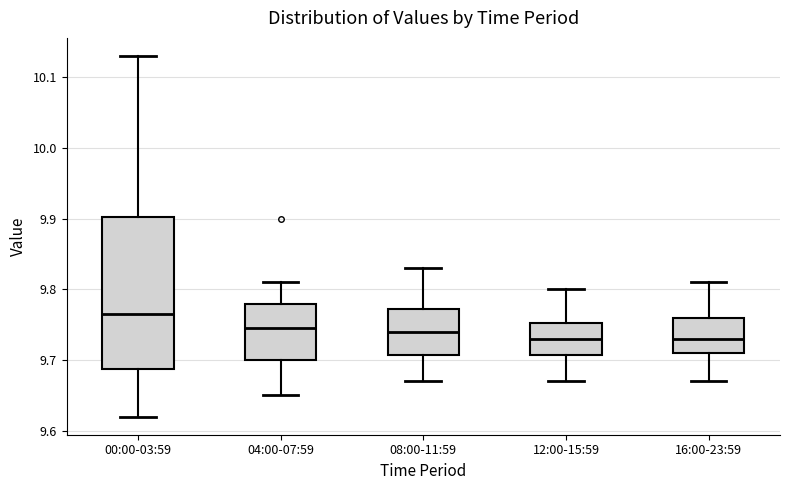

Reading left to right, read every box against the y-axis: the position of its median line, the range the box covers, and the ends of its whiskers. The values are not printed on the chart, so give them approximately, as read against the axis.

00:00-03:59: median 9.77, box 9.69 to 9.90, whiskers 9.62 to 10.13
04:00-07:59: median 9.75, box 9.70 to 9.78, whiskers 9.65 to 9.81
08:00-11:59: median 9.74, box 9.71 to 9.77, whiskers 9.67 to 9.83
12:00-15:59: median 9.73, box 9.71 to 9.75, whiskers 9.67 to 9.80
16:00-23:59: median 9.73, box 9.71 to 9.76, whiskers 9.67 to 9.81